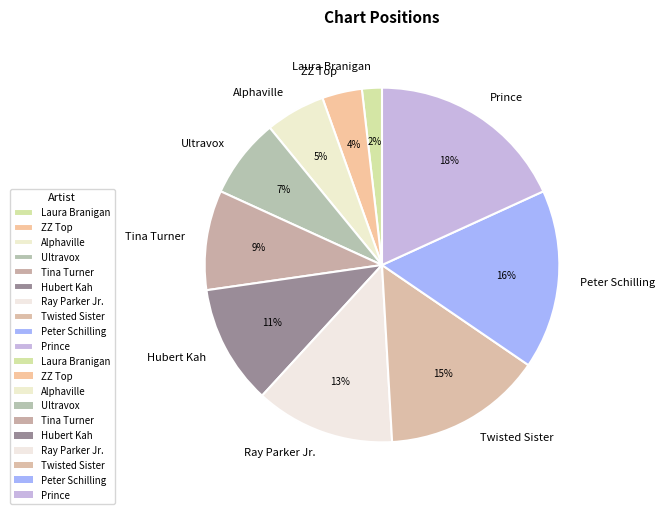

What is the smallest slice in the pie chart?

Laura Branigan